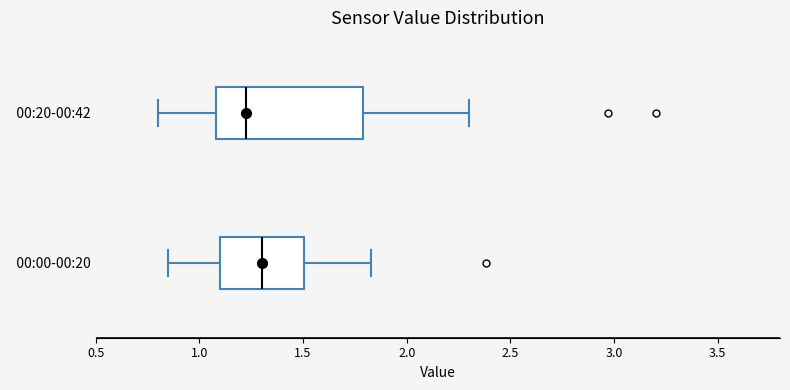

Reading bottom to top, read every box against the x-axis: the position of its median line, the range the box covers, and the ends of its whiskers. The values are not printed on the chart, so give them approximately, as read against the axis.

00:00-00:20: median 1.30, box 1.10 to 1.50, whiskers 0.85 to 1.85
00:20-00:42: median 1.25, box 1.10 to 1.80, whiskers 0.80 to 2.30